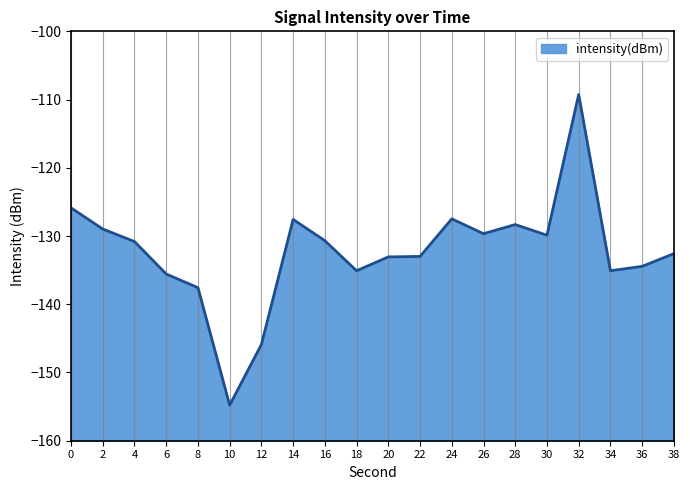

Reading left to right, list all the values displayed in this chart.

-125.9	-129.0	-130.8	-135.6	-137.6	-154.8	-145.9	-127.6	-130.7	-135.1	-133.1	-133.0	-127.5	-129.7	-128.3	-129.9	-109.3	-135.1	-134.4	-132.6